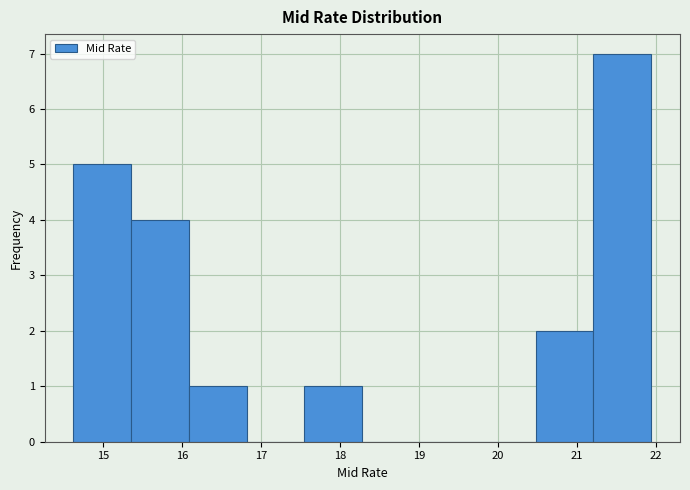

Reading left to right, list every bar in this chart as the range it spans on the x-axis followed by its height. Neither the bar edges nor the heights are printed on the chart, so give them approximately, as read against the axes.

14.6 to 15.4: 5
15.4 to 16.1: 4
16.1 to 16.8: 1
16.8 to 17.5: 0
17.5 to 18.3: 1
18.3 to 19.0: 0
19.0 to 19.7: 0
19.7 to 20.5: 0
20.5 to 21.2: 2
21.2 to 21.9: 7